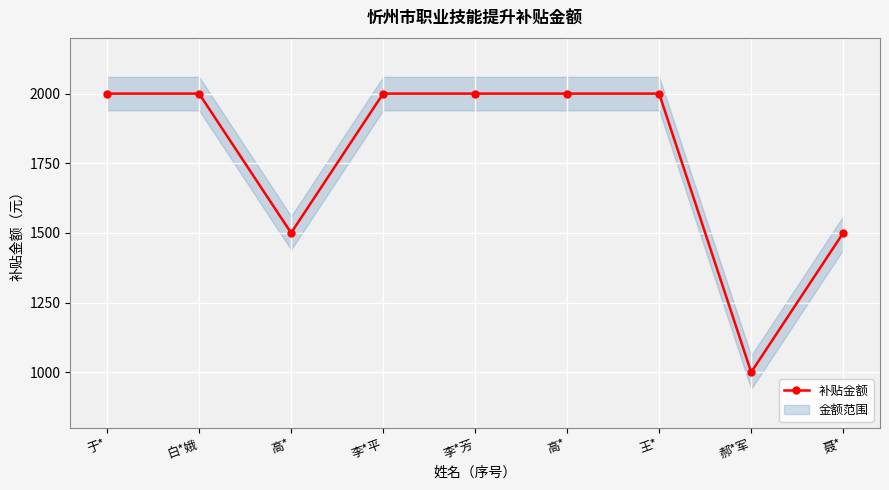

At which category does the chart reach its minimum across all series?

郝*军